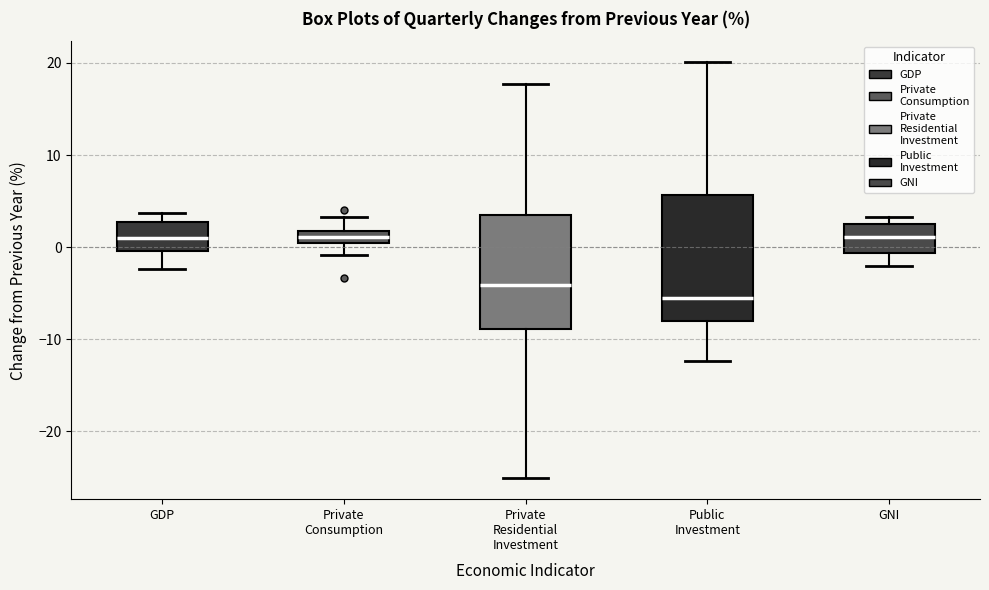

Where does the upper whisker of the box for Public Investment end on the y-axis? The values are not printed on the chart, so give them approximately, as read against the axis.

20